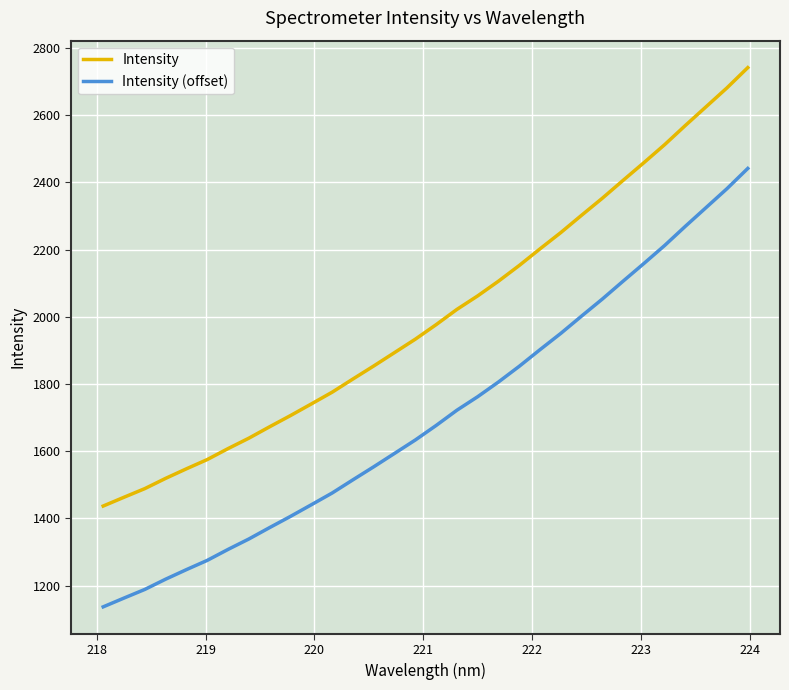

Which series has the largest total across all categories?

Intensity